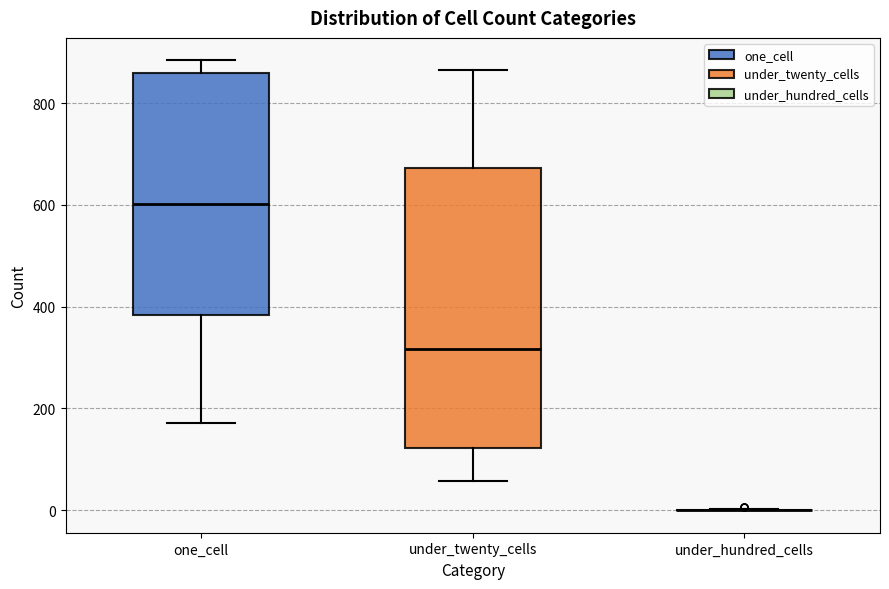

Which box is the tallest, from its lower edge to its upper edge?

under_twenty_cells